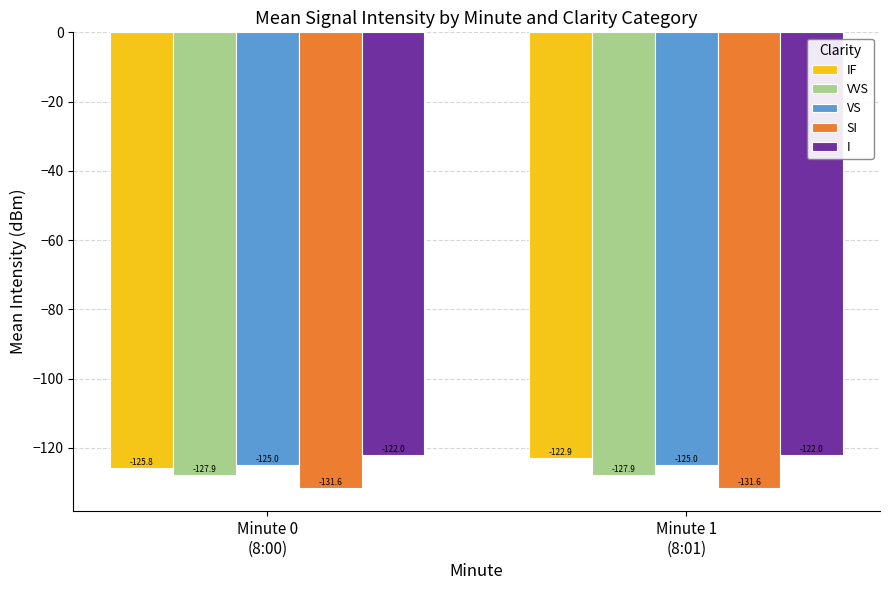

What is the sum of the I values at Minute 0
(8:00) and Minute 1
(8:01)?

-243.9